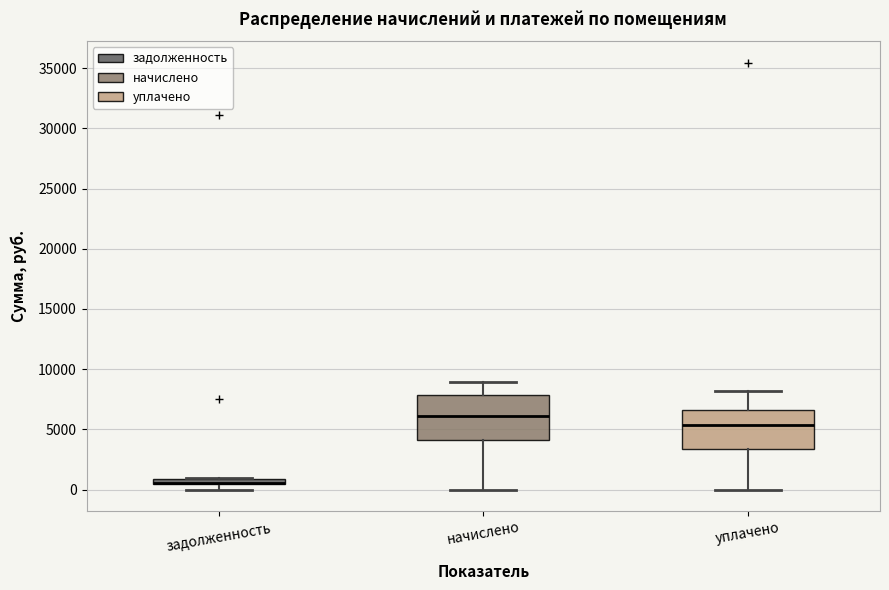

Where is the upper edge of the box for задолженность on the y-axis? The values are not printed on the chart, so give them approximately, as read against the axis.

1000